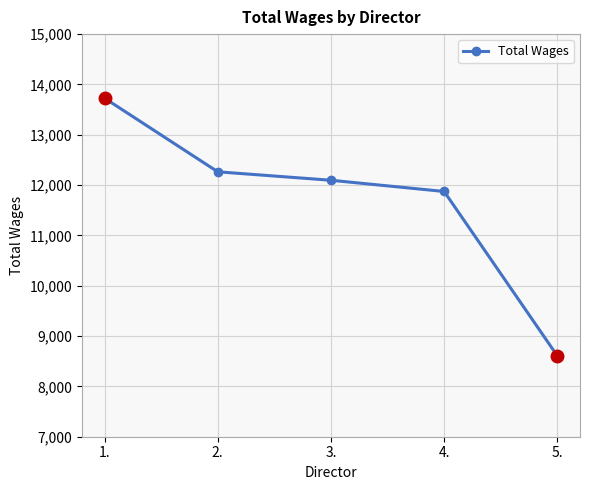

Which category has the highest value across all series?

1.